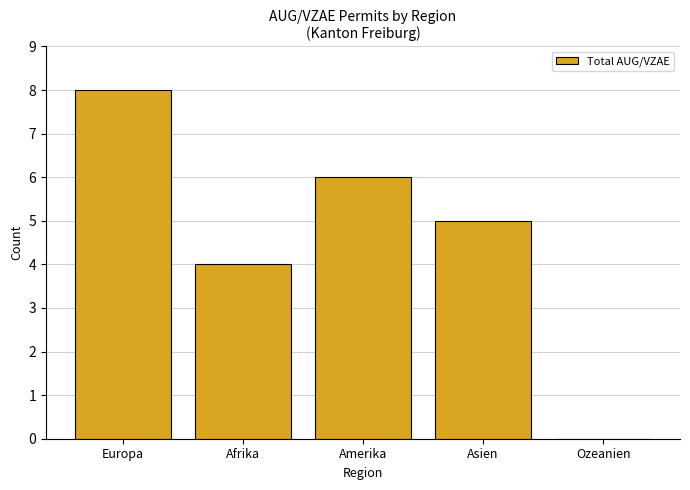

Reading left to right, list all the values displayed in this chart.

Europa=8	Afrika=4	Amerika=6	Asien=5	Ozeanien=0